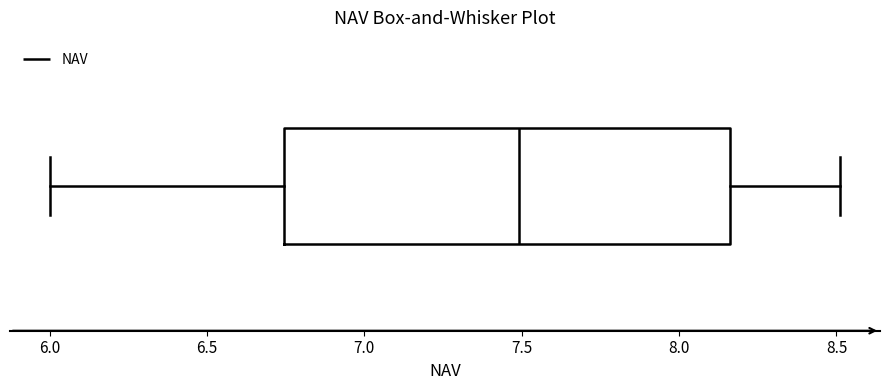

Where does the right whisker of the box end on the x-axis? The values are not printed on the chart, so give them approximately, as read against the axis.

8.50